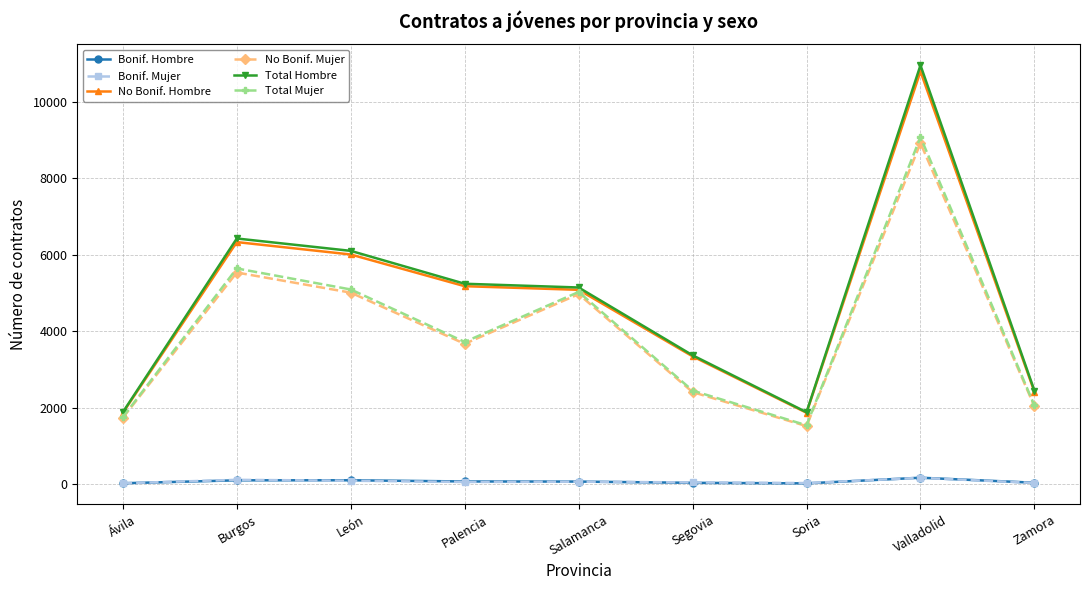

What is the average value of the Bonif. Mujer series?

62